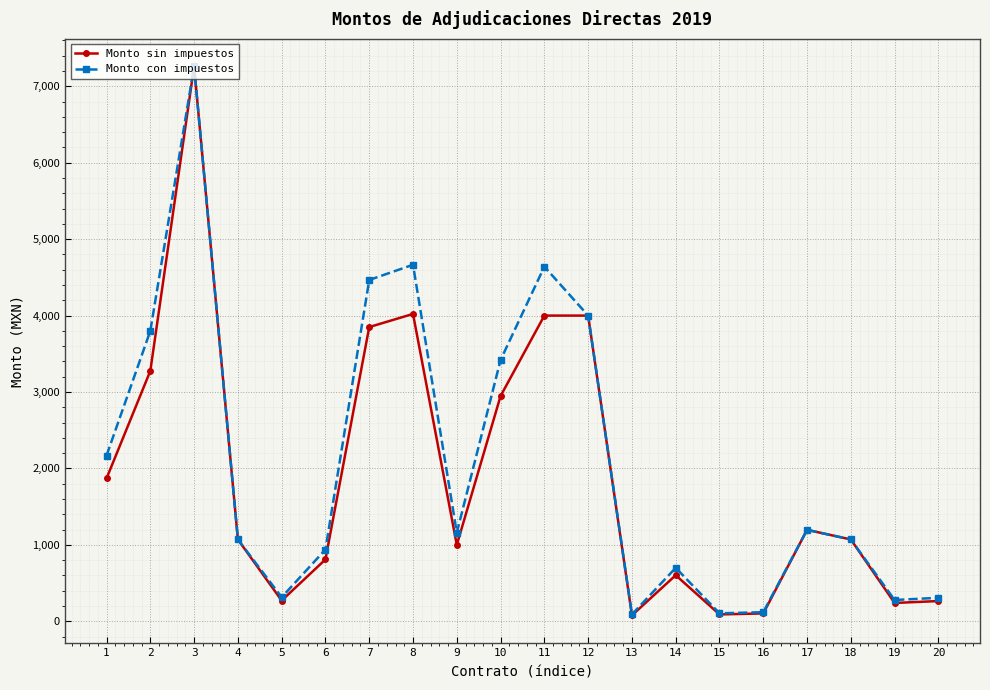

Which series changed the most between 6 and 7?

Monto con impuestos